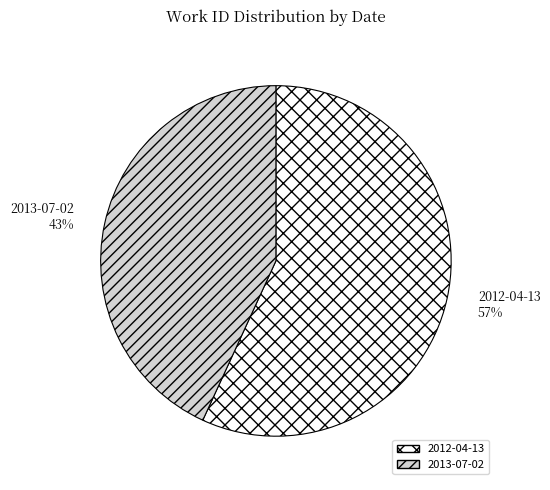

Which slice is the smallest?

2013-07-02